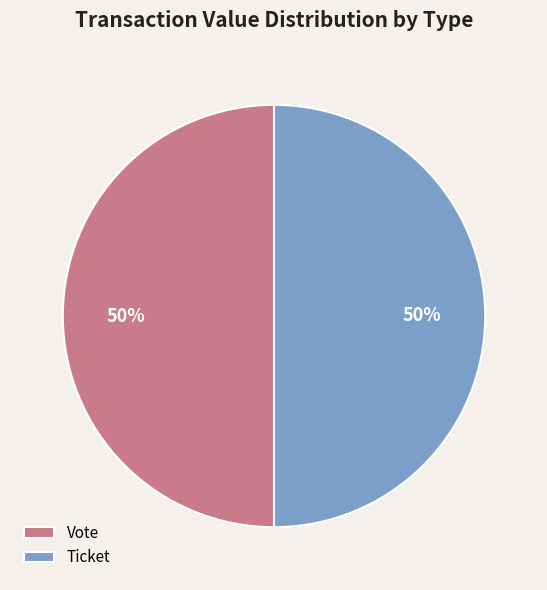

How many slices are in this pie chart?

2